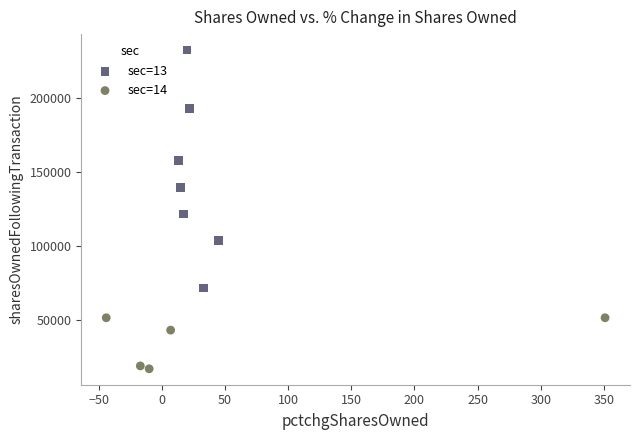

Which series contains the lowest Y value?

sec=14